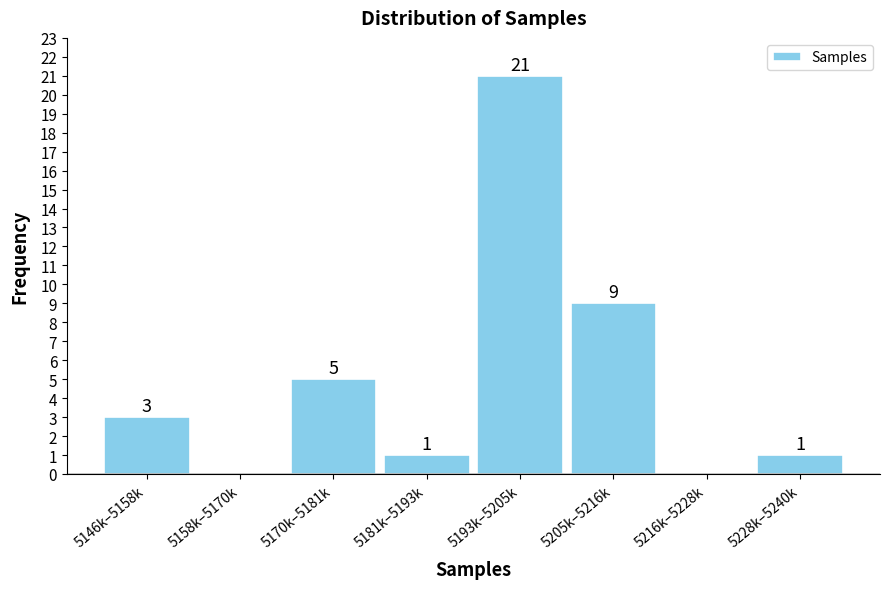

Reading left to right, list all the values displayed in this chart.

5146k–5158k=3	5158k–5170k=0	5170k–5181k=5	5181k–5193k=1	5193k–5205k=21	5205k–5216k=9	5216k–5228k=0	5228k–5240k=1